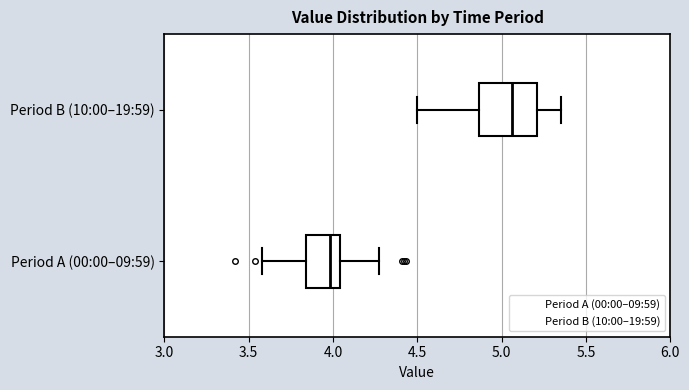

Comparing the boxes themselves (not the whiskers), which one is the widest?

Period B (10:00–19:59)